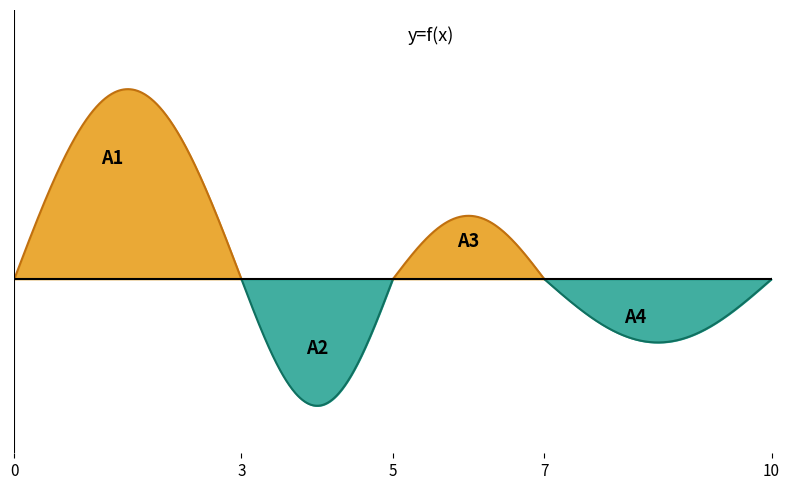

Is it true that A3 equals 1 at 9?

False